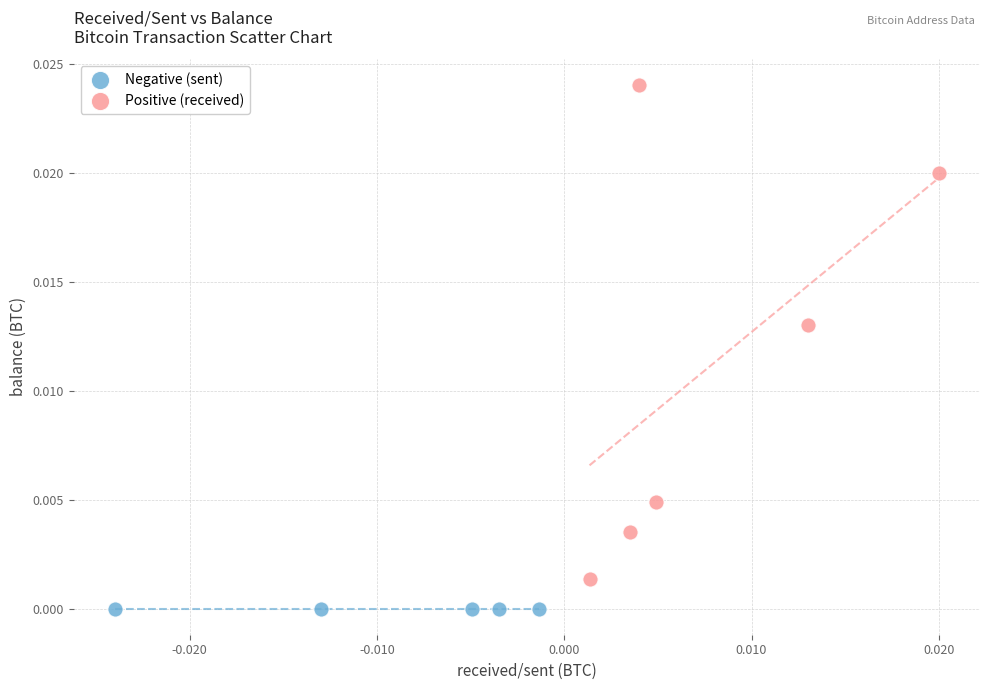

Which series reaches the maximum Y coordinate?

Positive (received)